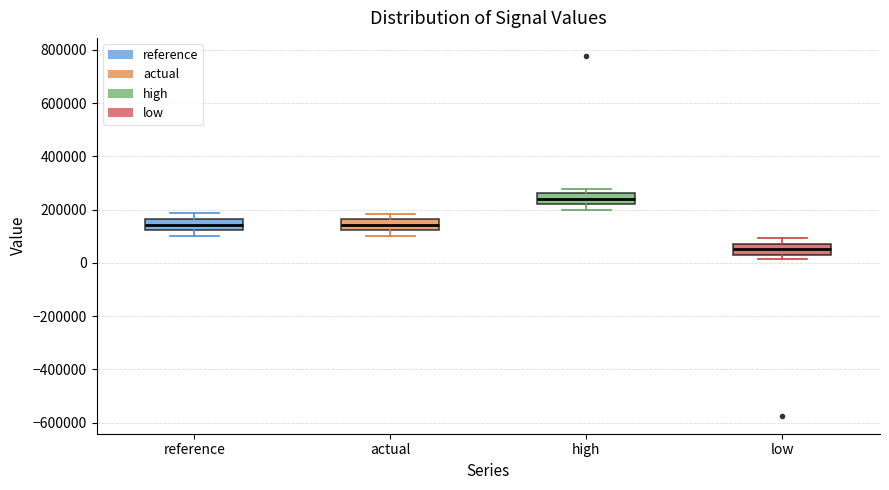

Reading left to right, transcribe this box plot: for each box, give where its median line is, the range the box spans, and where its two whiskers end, as read against the y-axis. The values are not printed on the chart, so give them approximately, as read against the axis.

reference: median 140000, box 120000 to 160000, whiskers 100000 to 180000
actual: median 140000, box 120000 to 160000, whiskers 100000 to 180000
high: median 240000, box 220000 to 260000, whiskers 200000 to 280000
low: median 60000, box 20000 to 80000, whiskers 20000 (just below the box's lower edge) to 100000